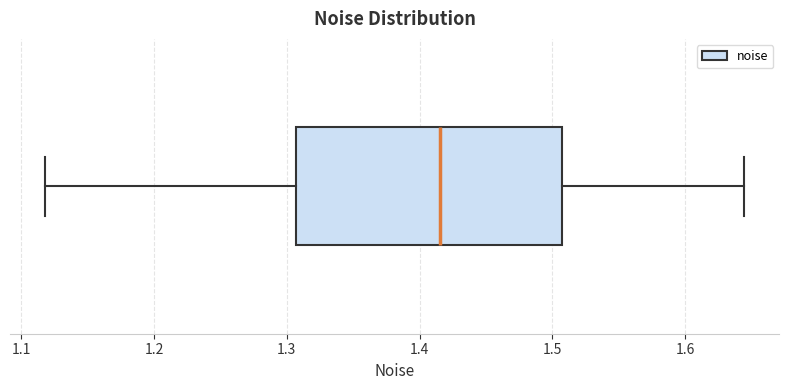

Read this box plot against the x-axis: the position of the median line, the range covered by the box, and the ends of both whiskers. The values are not printed on the chart, so give them approximately, as read against the axis.

median 1.42, box 1.31 to 1.51, whiskers 1.12 to 1.64